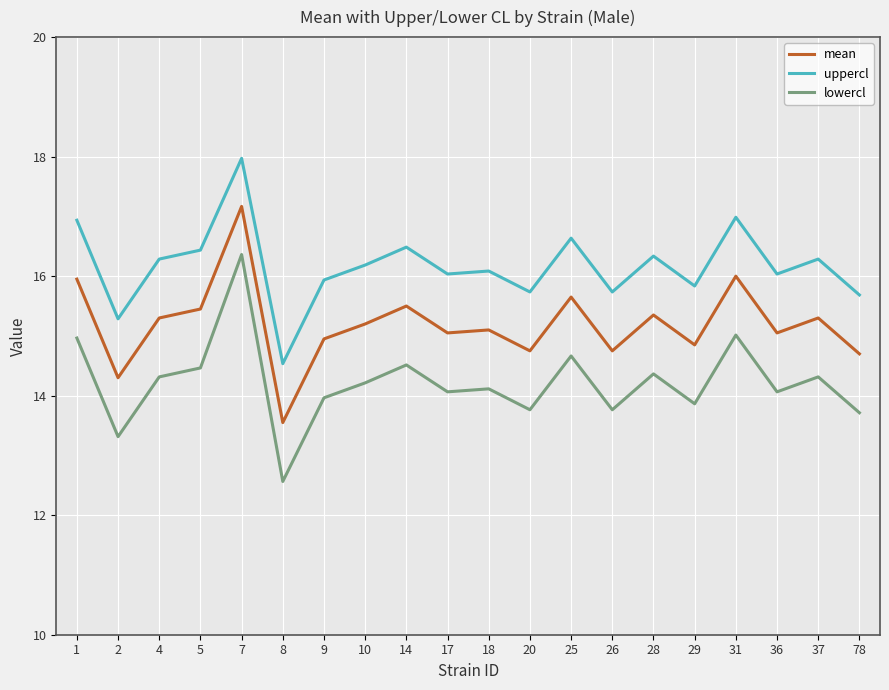

At how many categories does at least one series exceed 15?

19